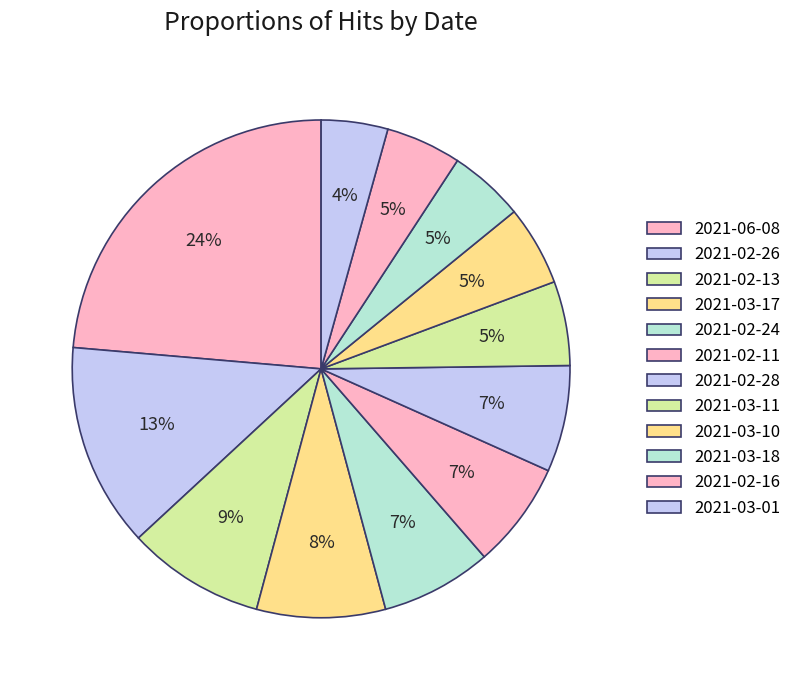

Does 2021-03-18 account for over 50% of the chart?

No